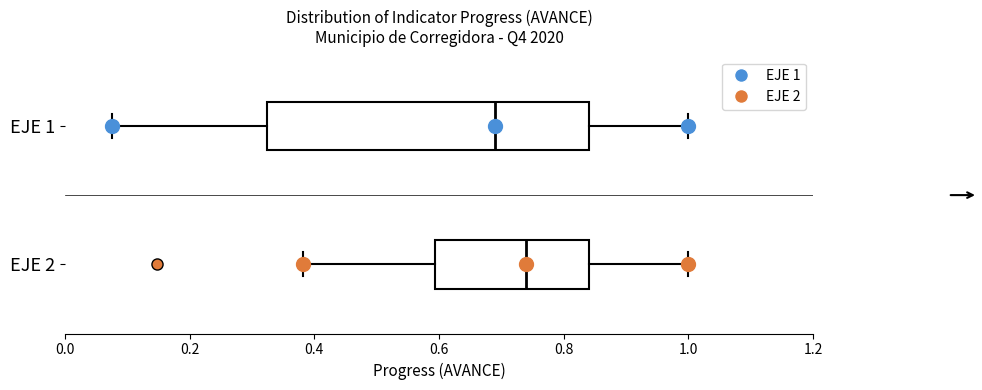

Reading bottom to top, read every box against the x-axis: the position of its median line, the range the box covers, and the ends of its whiskers. The values are not printed on the chart, so give them approximately, as read against the axis.

EJE 2: median 0.74, box 0.60 to 0.84, whiskers 0.38 to 1.00
EJE 1: median 0.68, box 0.32 to 0.84, whiskers 0.08 to 1.00